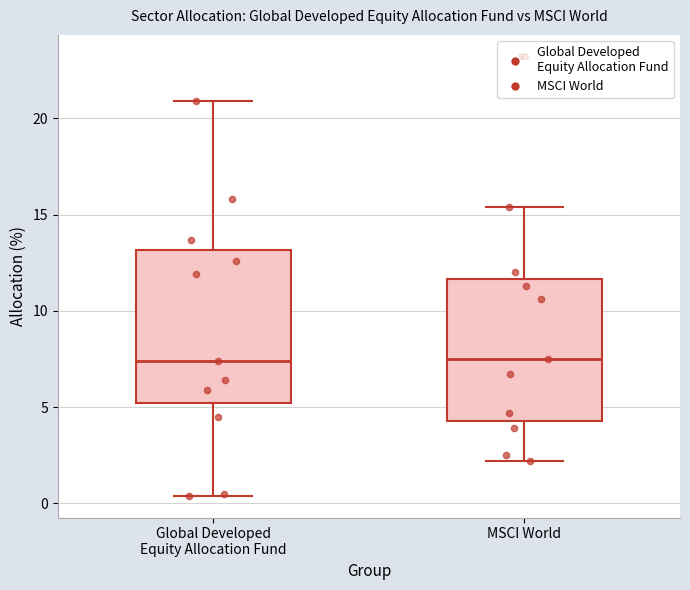

Where is the lower edge of the box for MSCI World on the y-axis? The values are not printed on the chart, so give them approximately, as read against the axis.

4.5